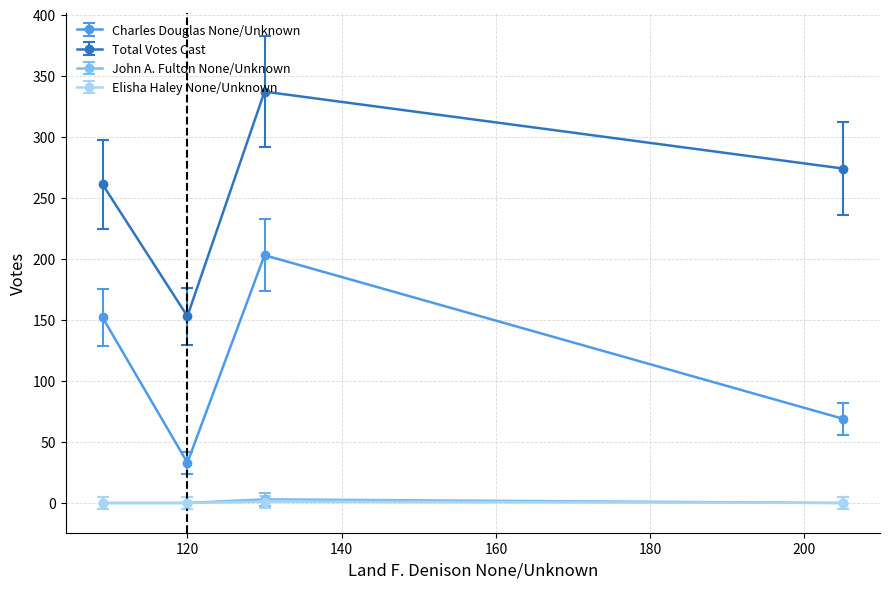

What is the highest value of the Charles Douglas None/Unknown series?

203